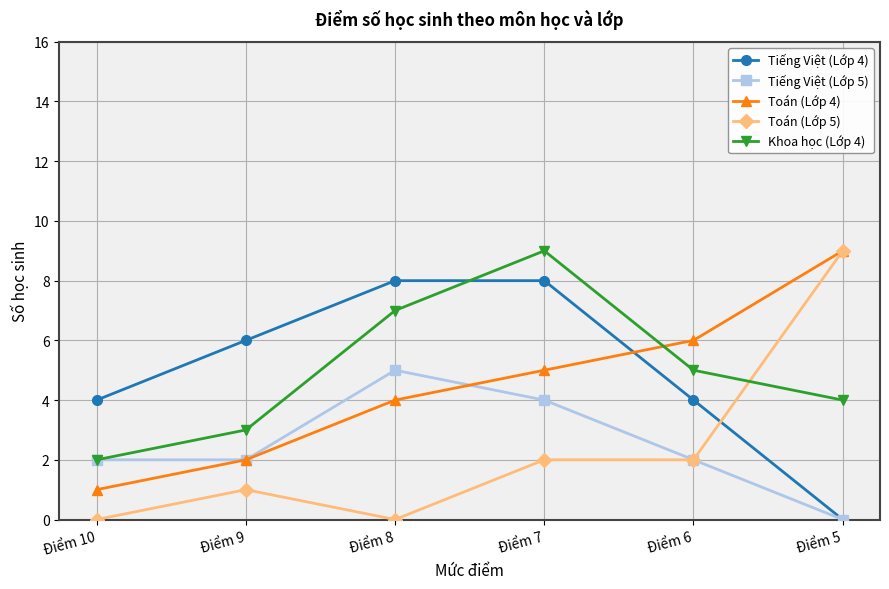

Count the Tiếng Việt (Lớp 4) values in the range 4 to 8.

5